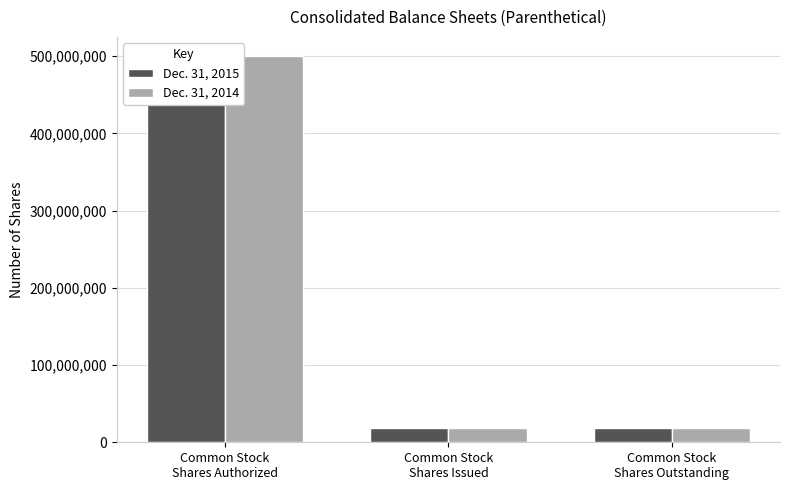

Where is Dec. 31, 2014 nearest to the value 259041437?

Common Stock
Shares Authorized